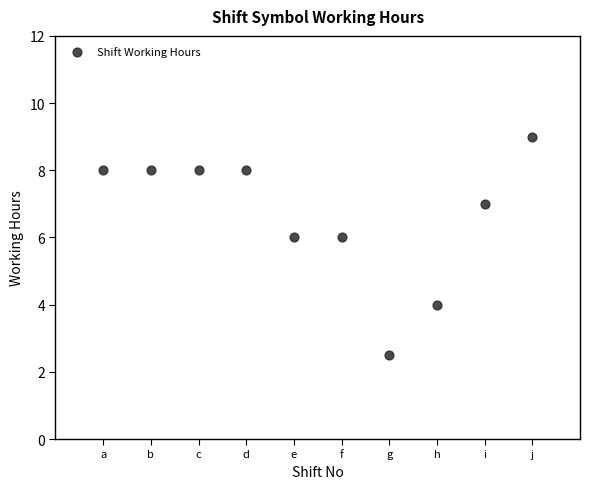

What is the average X value?

5.5